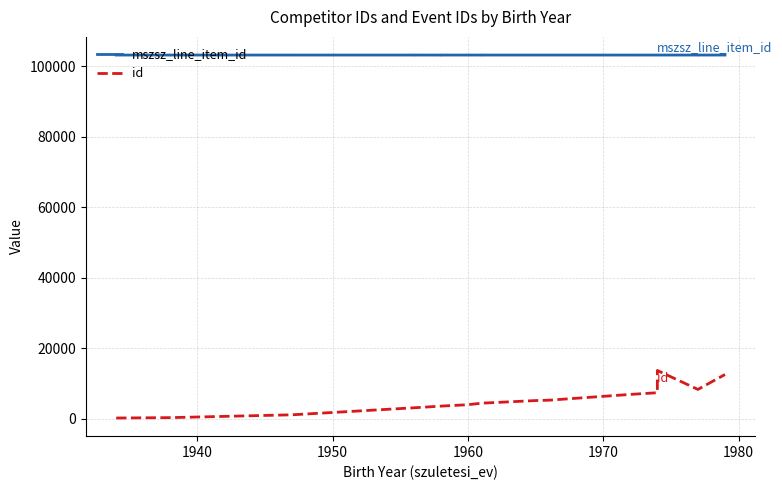

True or false: mszsz_line_item_id and id intersect in this chart.

False